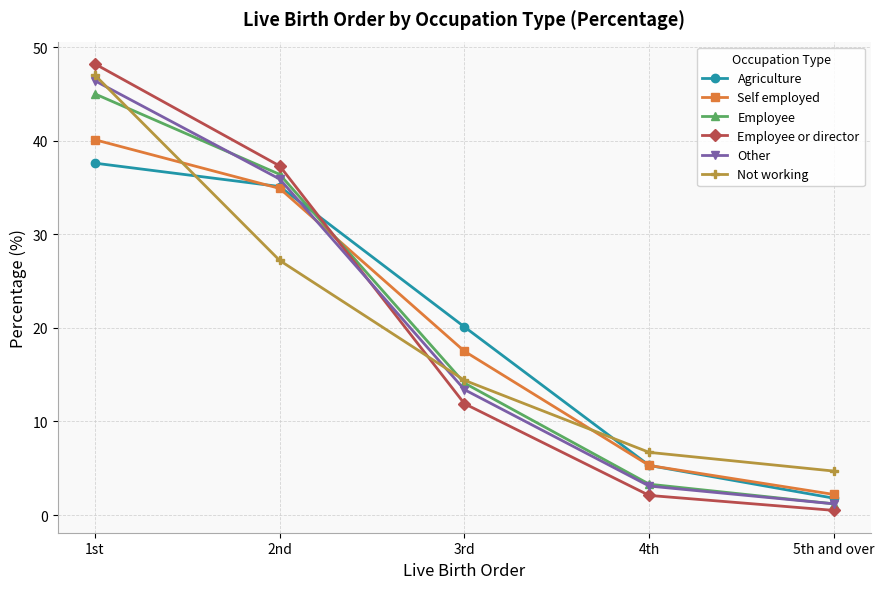

What are all the series names shown in the legend?

Agriculture, Self employed, Employee, Employee or director, Other, Not working